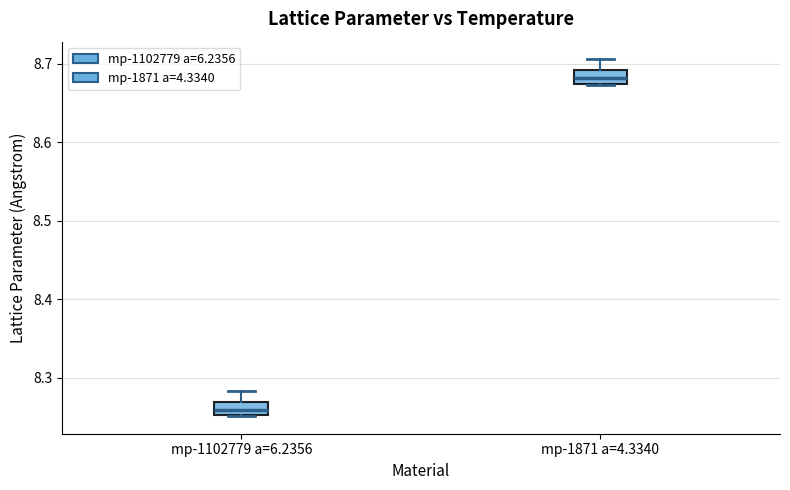

Reading left to right, transcribe this box plot: for each box, give where its median line is, the range the box spans, and where its two whiskers end, as read against the y-axis. The values are not printed on the chart, so give them approximately, as read against the axis.

mp-1102779 a=6.2356: median 8.26, box 8.25 to 8.27, whiskers 8.25 to 8.28
mp-1871 a=4.3340: median 8.68, box 8.67 to 8.69, whiskers 8.67 to 8.71